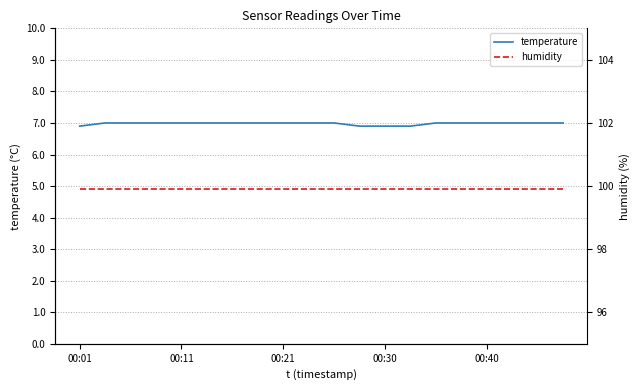

At how many categories does at least one series exceed 13?

20